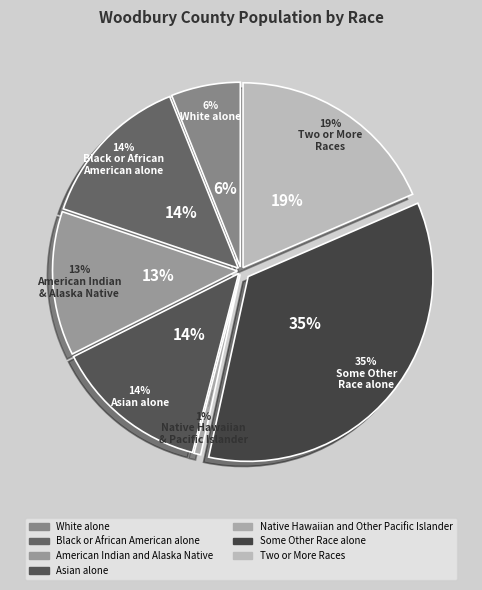

To the nearest percent, what is the average slice percentage?

14%